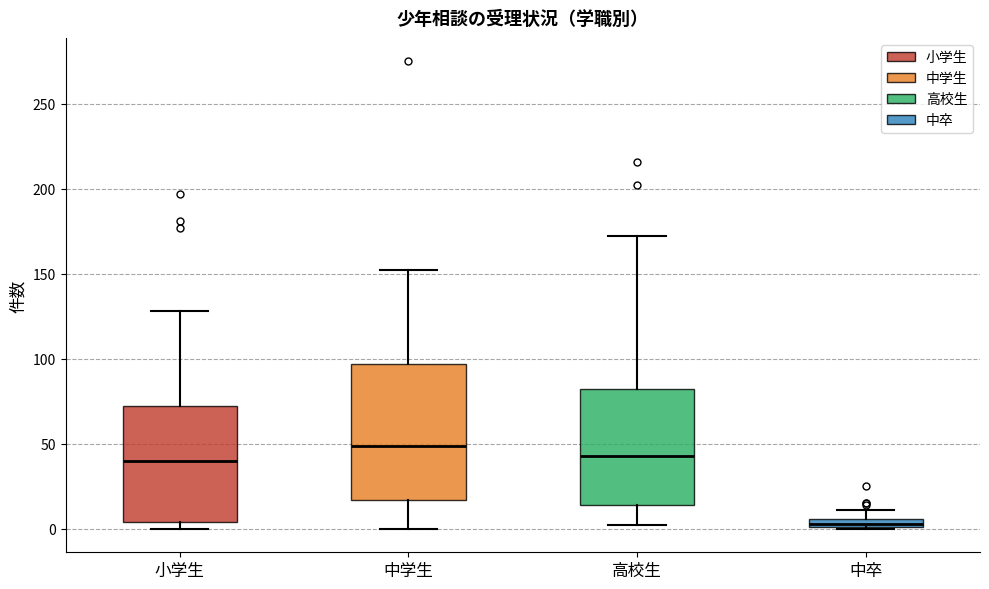

Which box has the lowest median line?

中卒